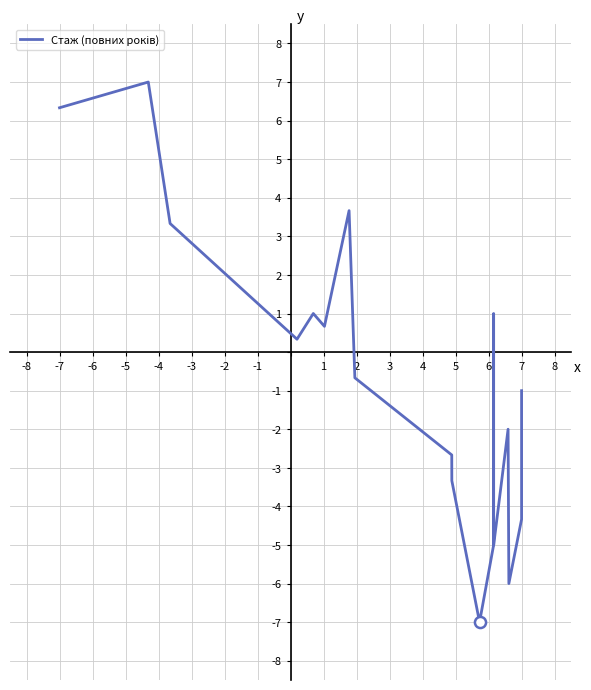

Between 3 and 2, which is larger?

2